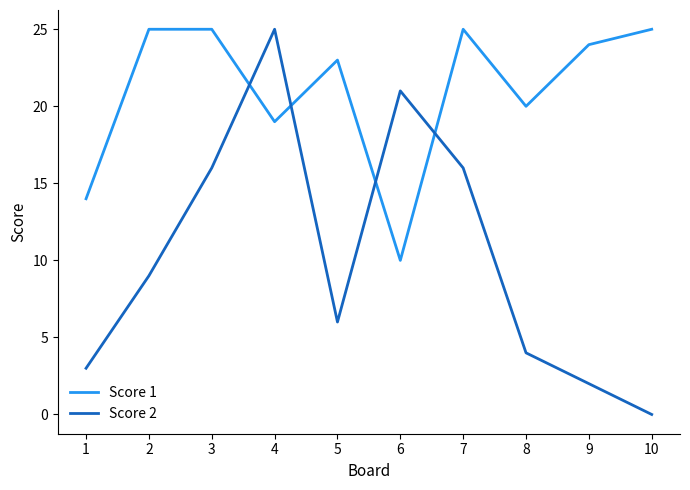

Is it true that Score 2 equals 16 at 7?

True